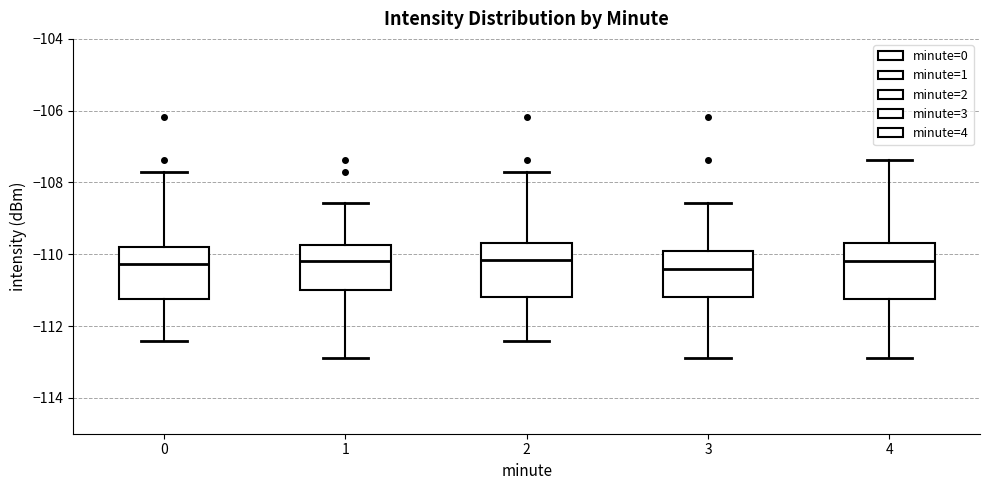

Where is the upper edge of the box at x = 0 on the y-axis? The values are not printed on the chart, so give them approximately, as read against the axis.

-109.8